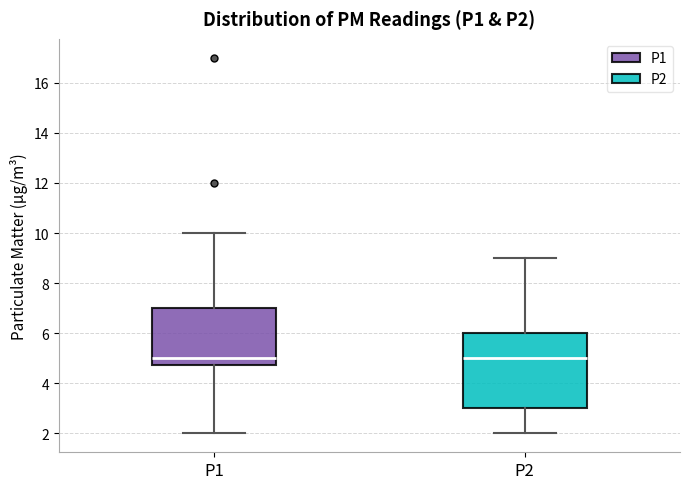

Which box is the tallest, from its lower edge to its upper edge?

P2